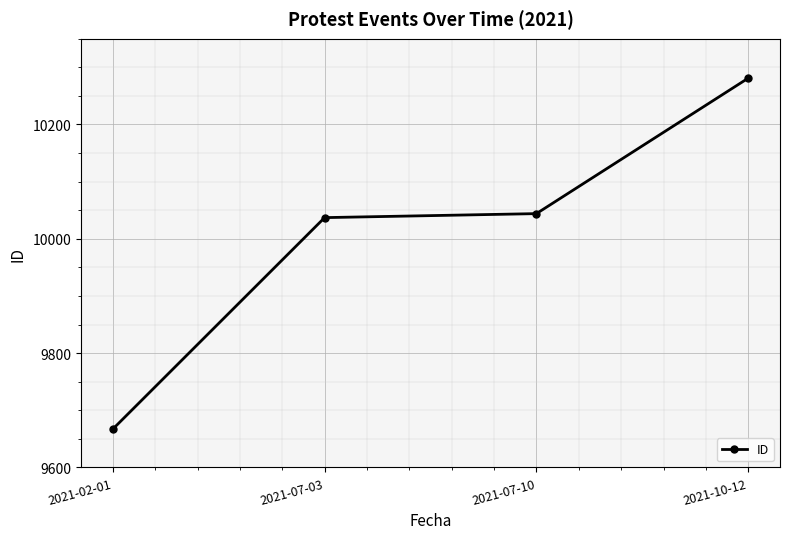

What is the label of the 4th point from the left?

2021-10-12